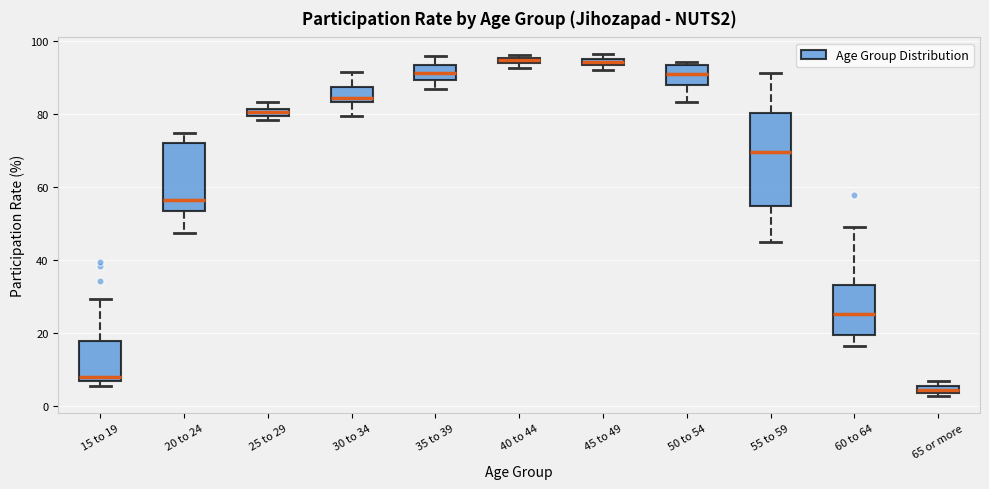

Where does the median line of the box for 20 to 24 sit on the y-axis? The values are not printed on the chart, so give them approximately, as read against the axis.

56